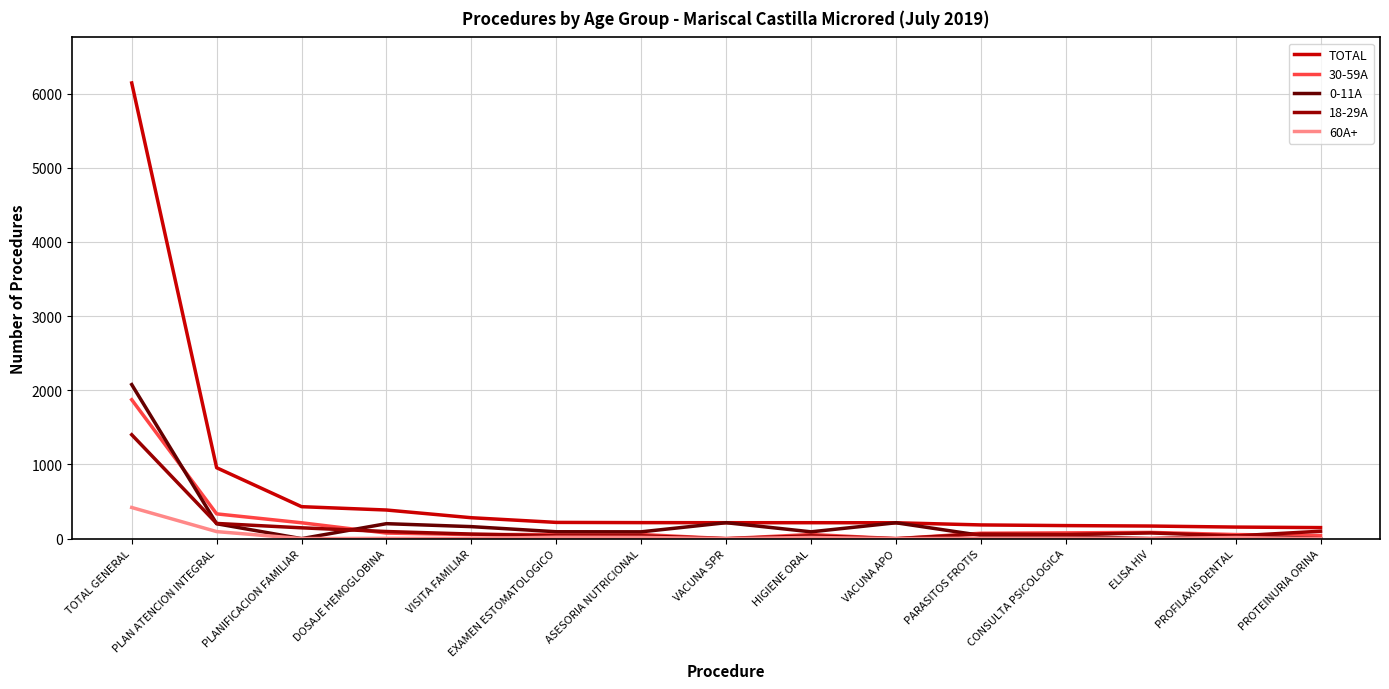

At which label does 30-59A first exceed 56?

TOTAL GENERAL